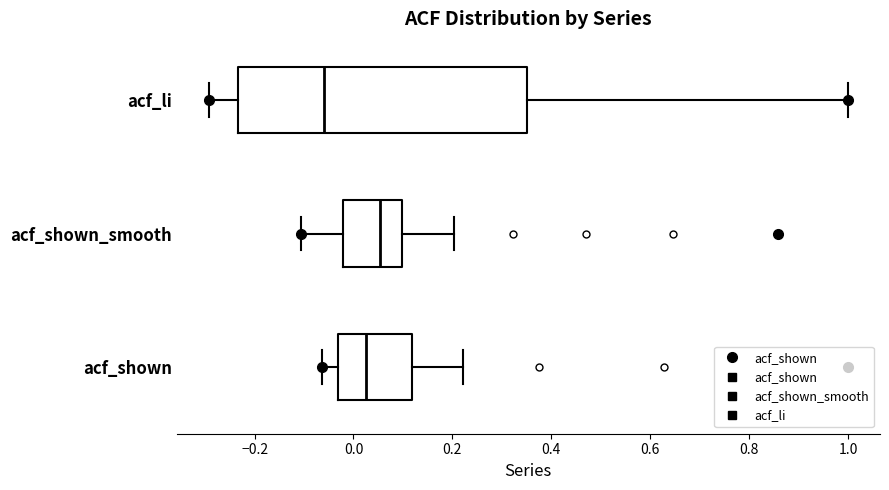

Which box has the furthest to the right median line?

acf_shown_smooth